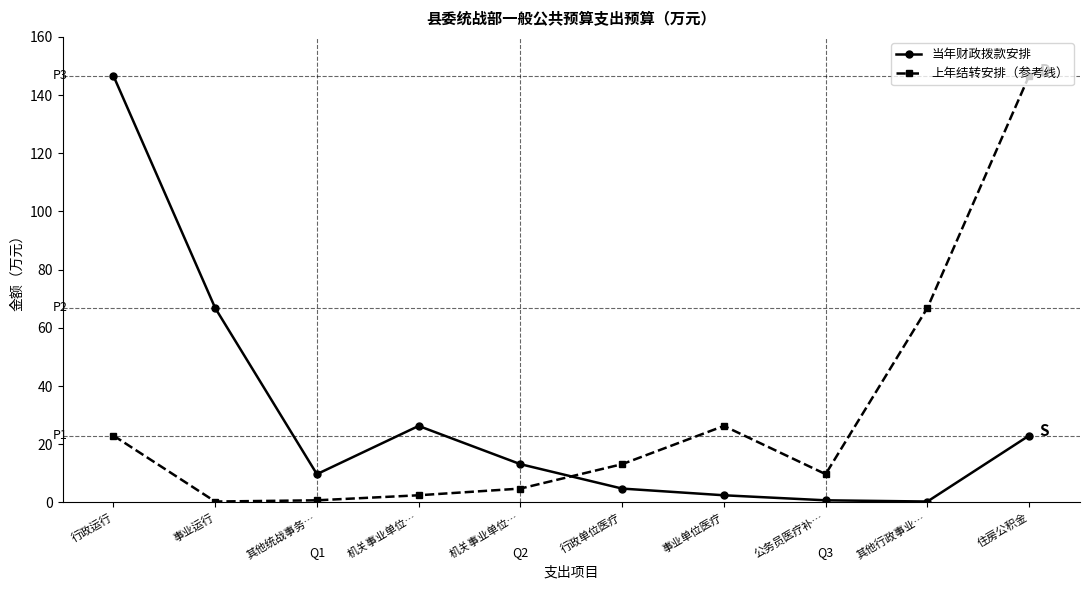

How many lines are shown in the chart?

2